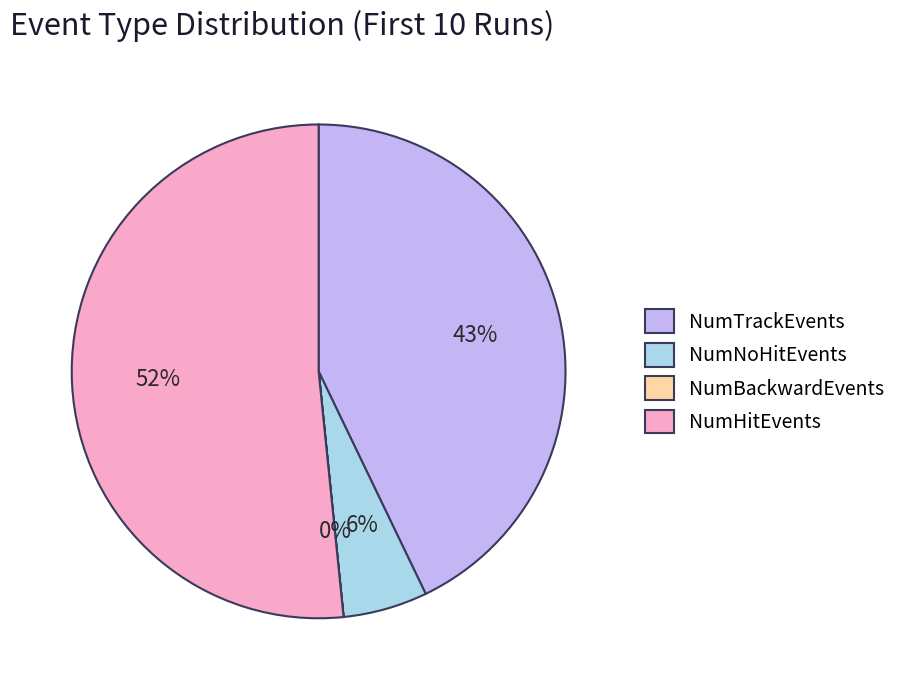

Is the sum of NumTrackEvents and NumNoHitEvents greater than half?

No